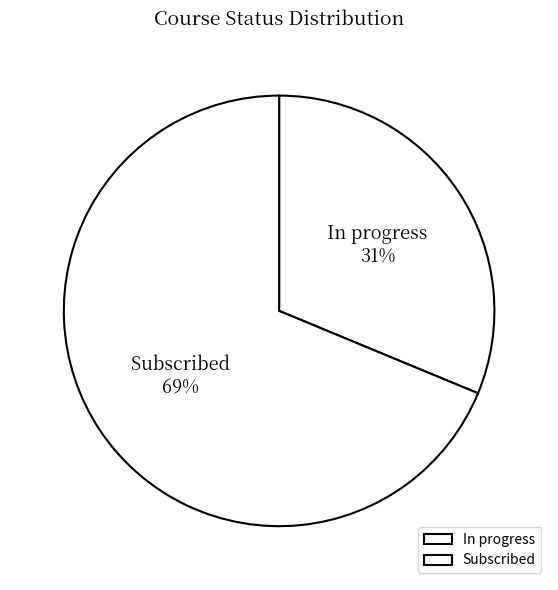

Approximately how many times larger is the value at Subscribed compared to In progress?

2.2